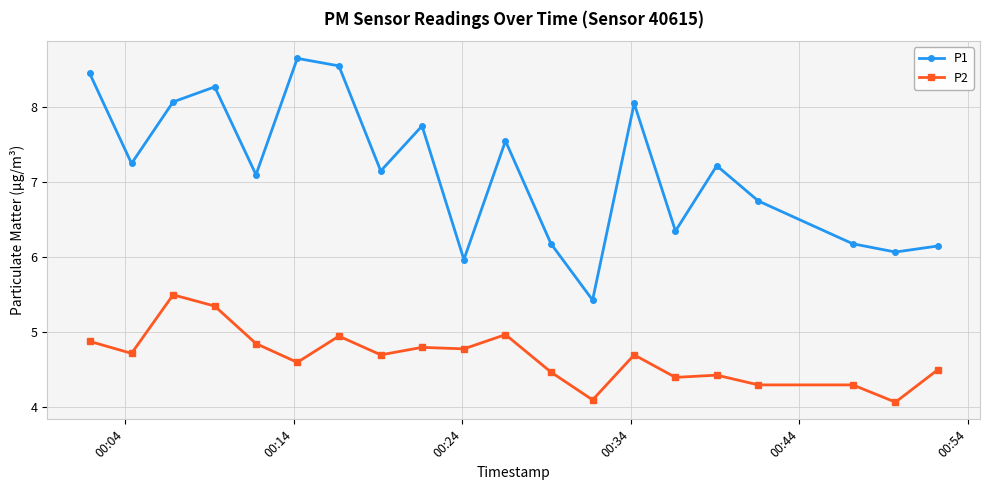

What are all the series names shown in the legend?

P1, P2